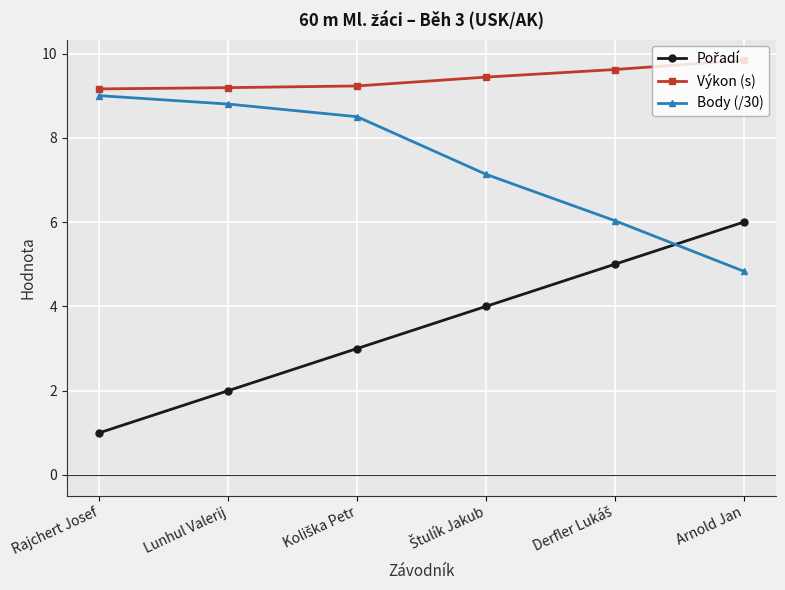

Which series has the largest total across all categories?

Výkon (s)